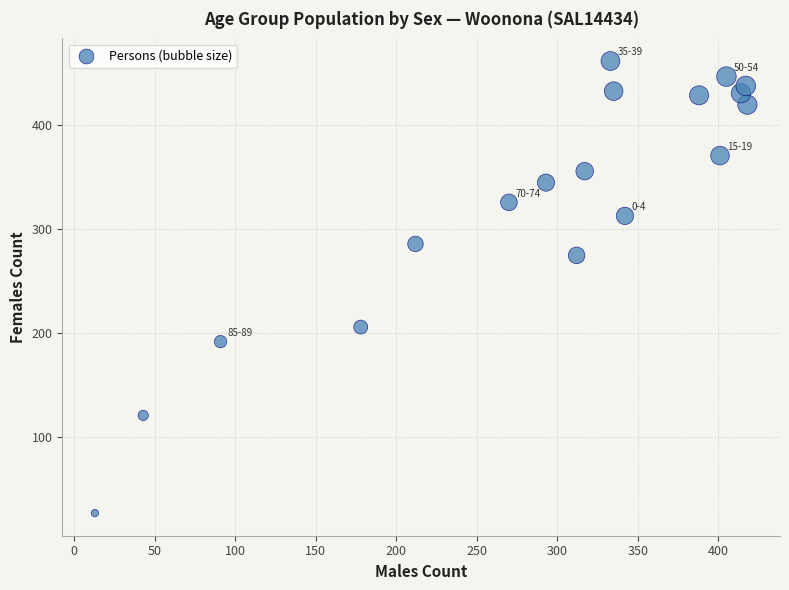

What is the range of X values (max minus min)?

405